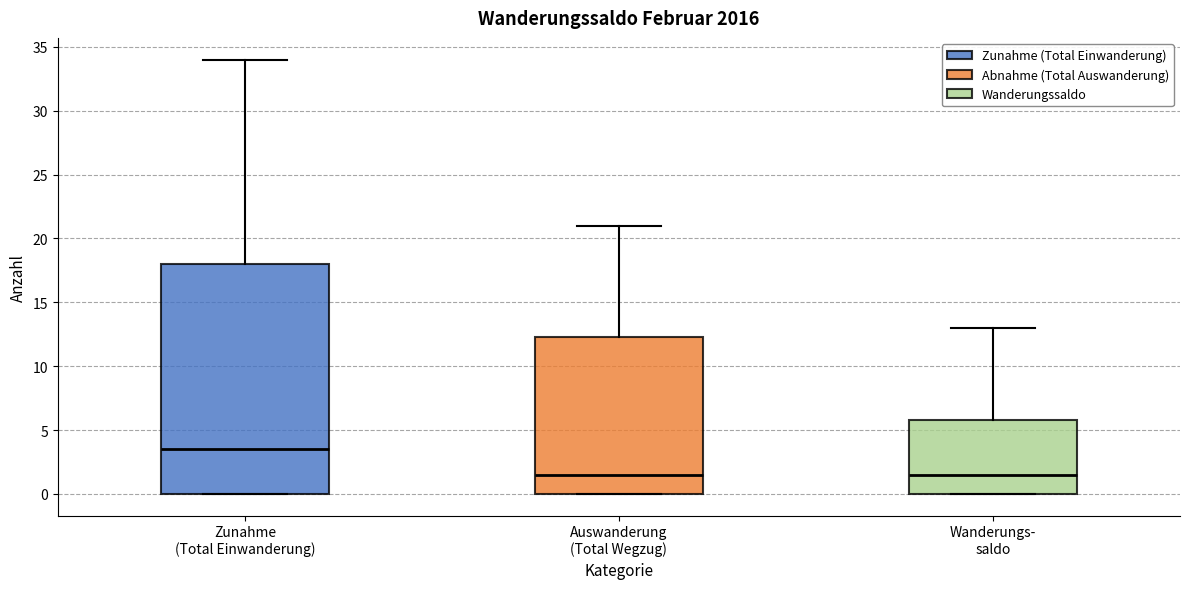

Which box has the highest median line?

Zunahme (Total Einwanderung)